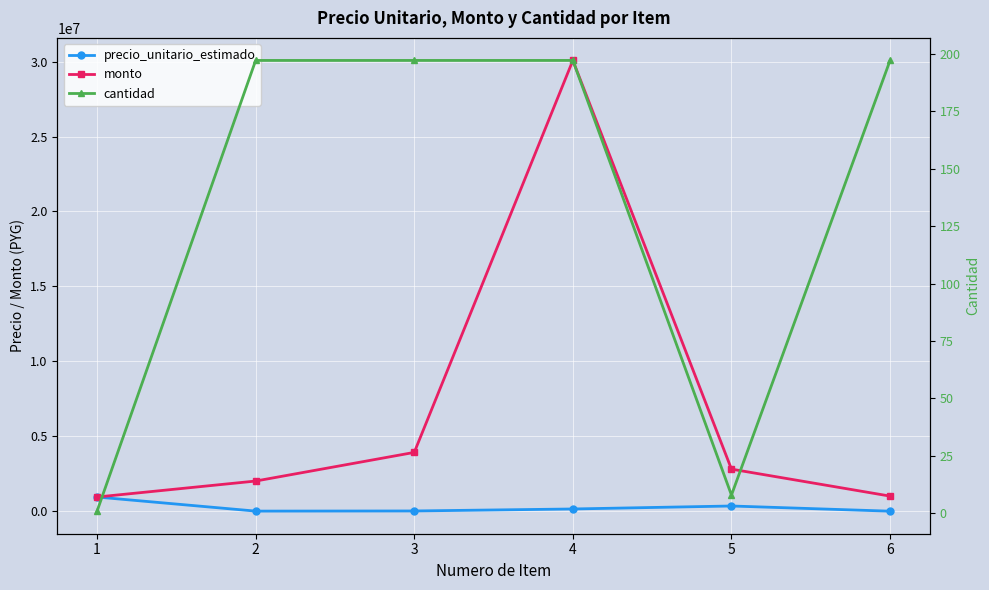

Which series has the largest range (max minus min)?

monto